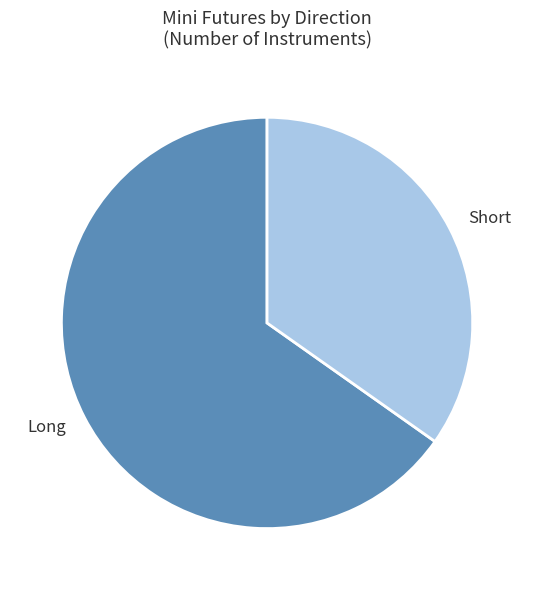

Rank the categories by value from highest to lowest.

Long, Short